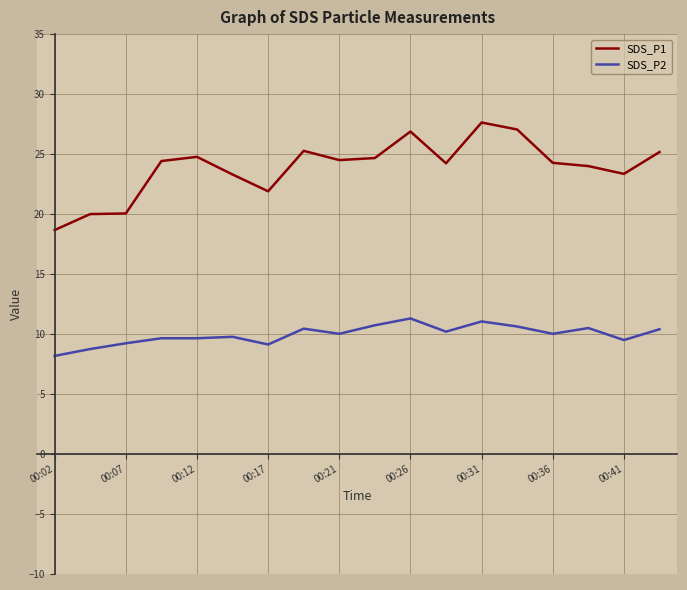

What is the difference between the maximum and minimum values in the SDS_P1 series?

9.0